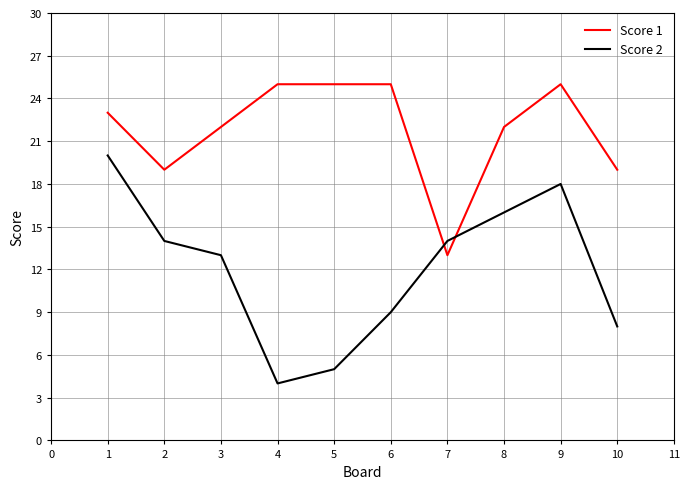

Rank the series by their average value, from lowest to highest.

Score 2, Score 1